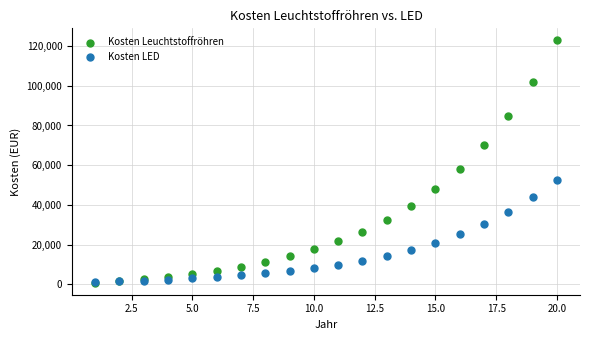

What are all the series names shown in the legend?

Kosten Leuchtstoffröhren, Kosten LED